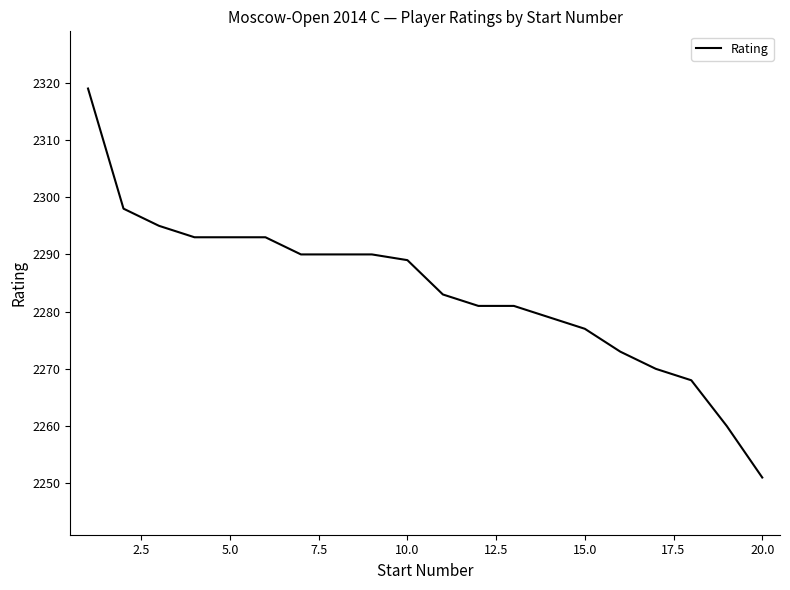

What is the difference between the maximum and minimum values?

68